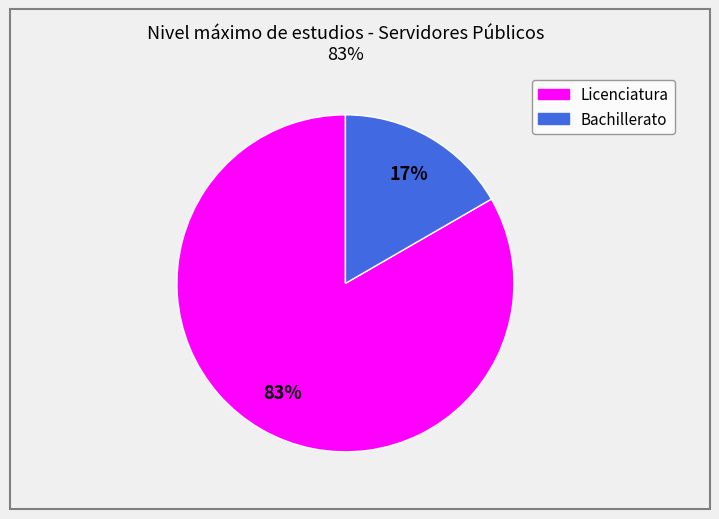

Between Licenciatura and Bachillerato, which is larger?

Licenciatura